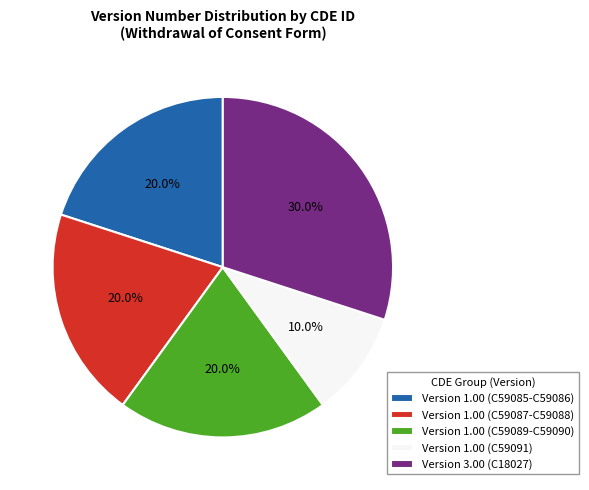

How much of the chart is everything except Version 1.00 (C59085-C59086)?

80.0%